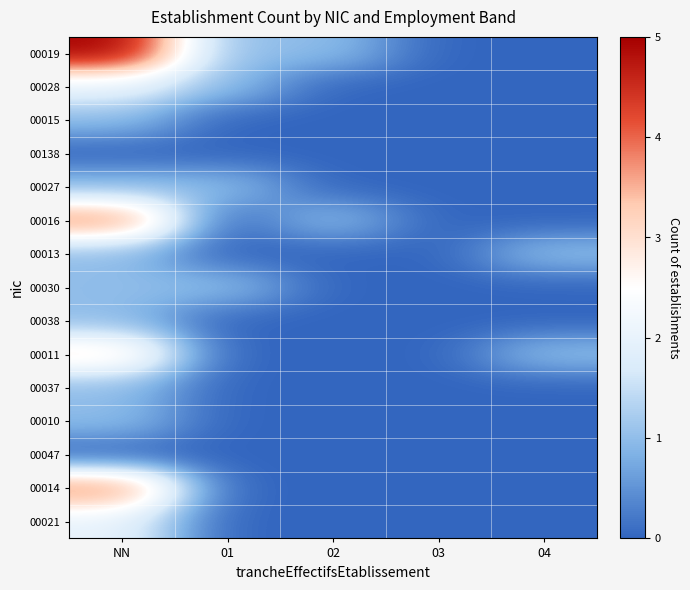

At which category does the chart reach its peak across all series?

NN